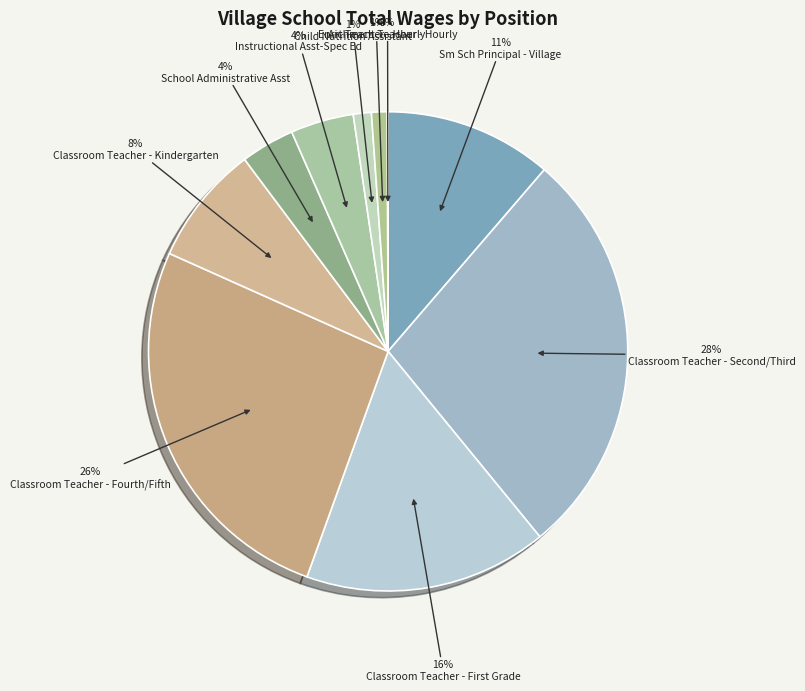

Is it true that Classroom Teacher - Kindergarten is 8% of the pie?

True